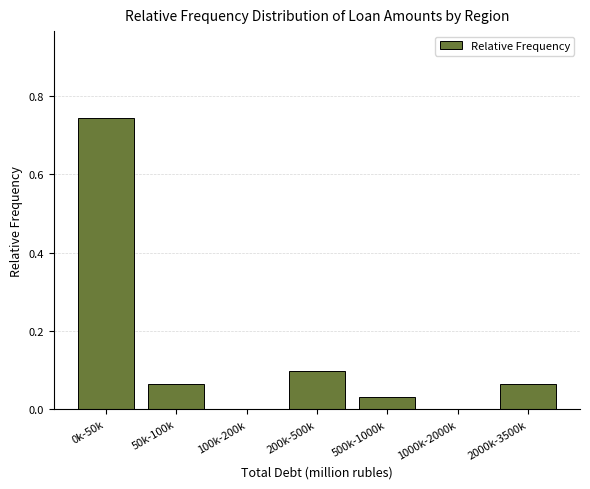

True or false: the data shows 0.1 at 200k-500k.

True